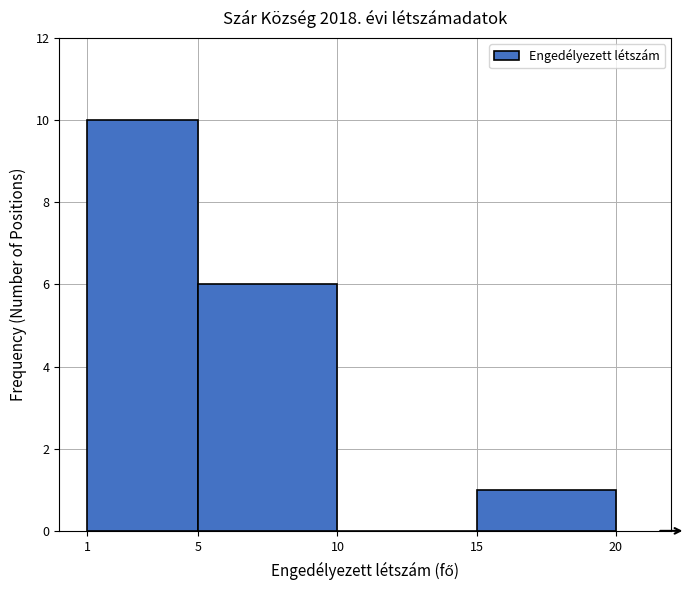

Reading left to right, transcribe this chart: for each bar, give the range it covers on the x-axis and its height. The values are not printed on the chart, so give them approximately, as read against the axis.

1 to 5: 10
5 to 10: 6
10 to 15: 0
15 to 20: 1